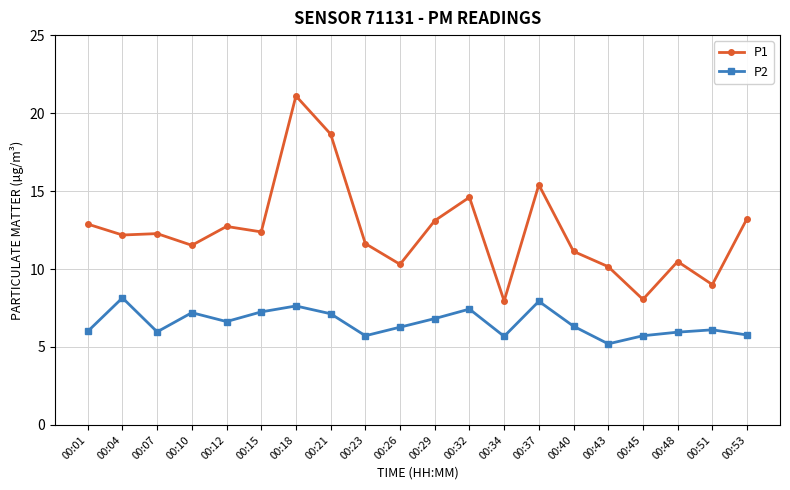

Rank the series by their average value, from highest to lowest.

P1, P2